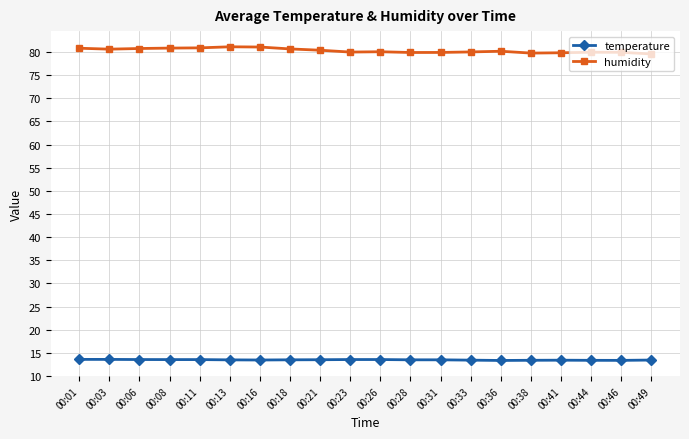

Rank the series at 00:26 from lowest to highest value.

temperature, humidity